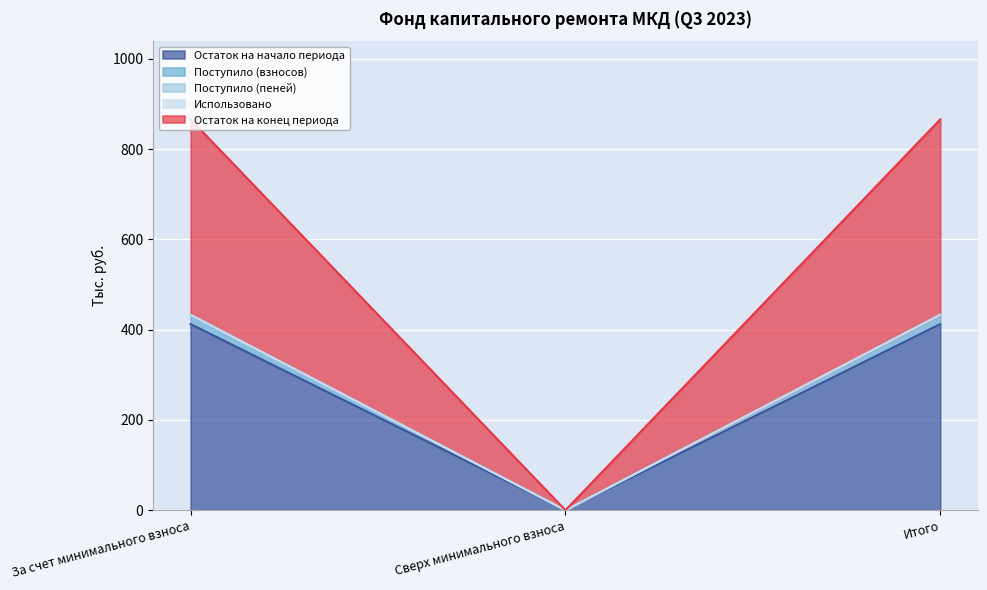

How many data points in Поступило (пеней) are less than 432?

1